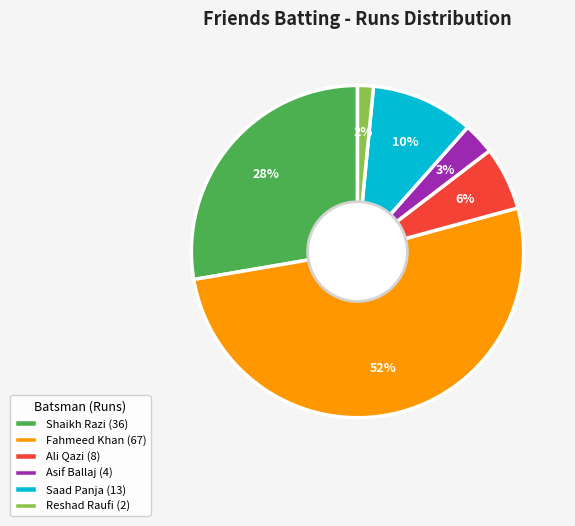

Which slice represents more than half of the pie?

Fahmeed Khan (67)